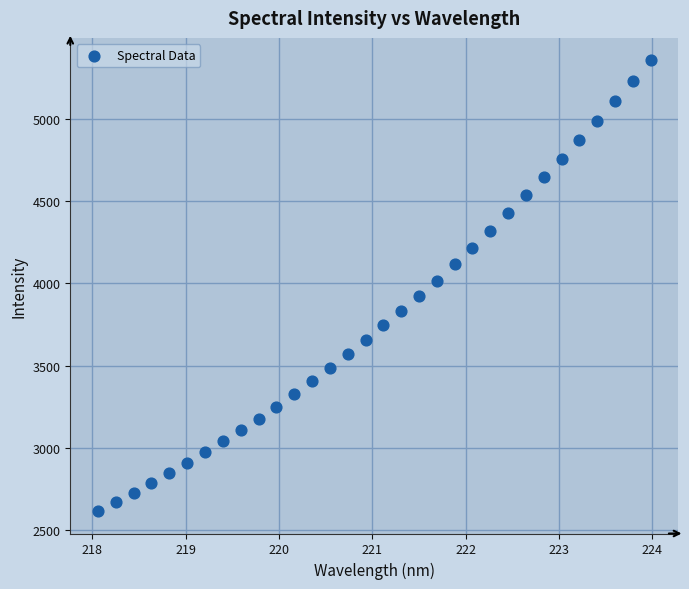

What is the range of X values (max minus min)?

5.9